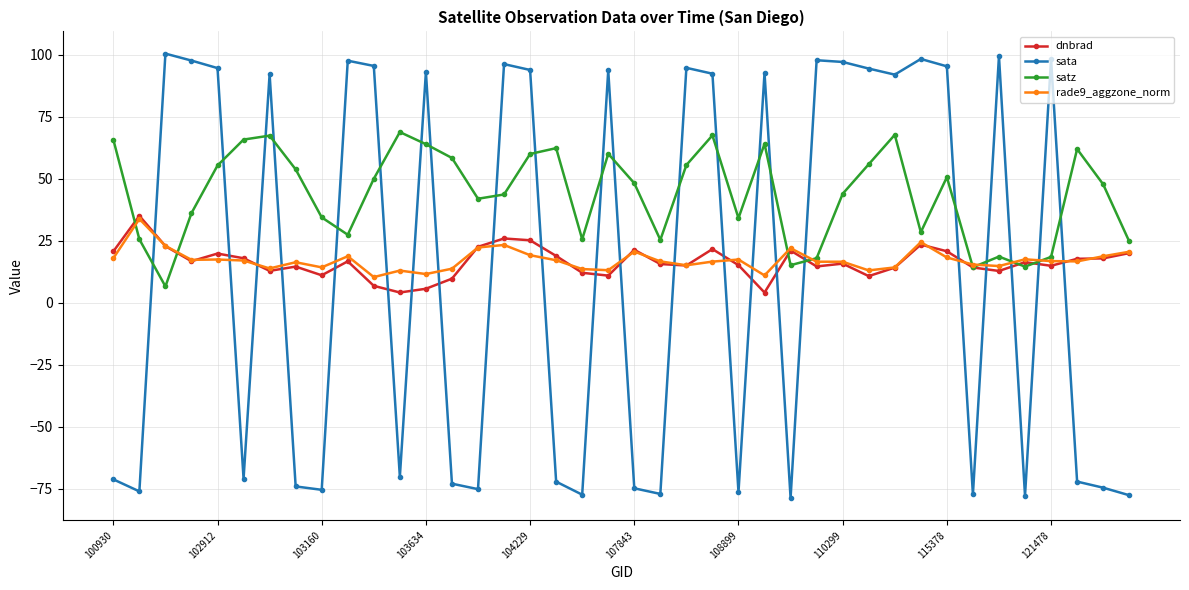

Count the number of data series in this chart.

4